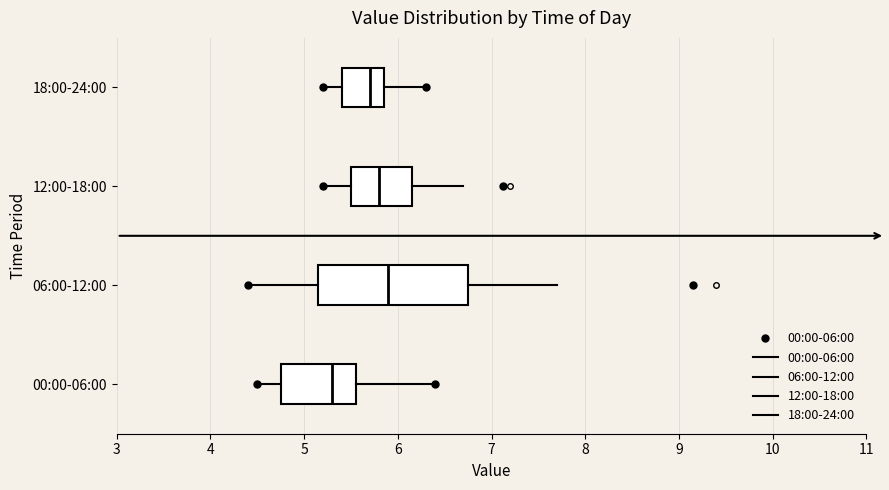

Where does the median line of the box for 12:00-18:00 sit on the x-axis? The values are not printed on the chart, so give them approximately, as read against the axis.

5.8